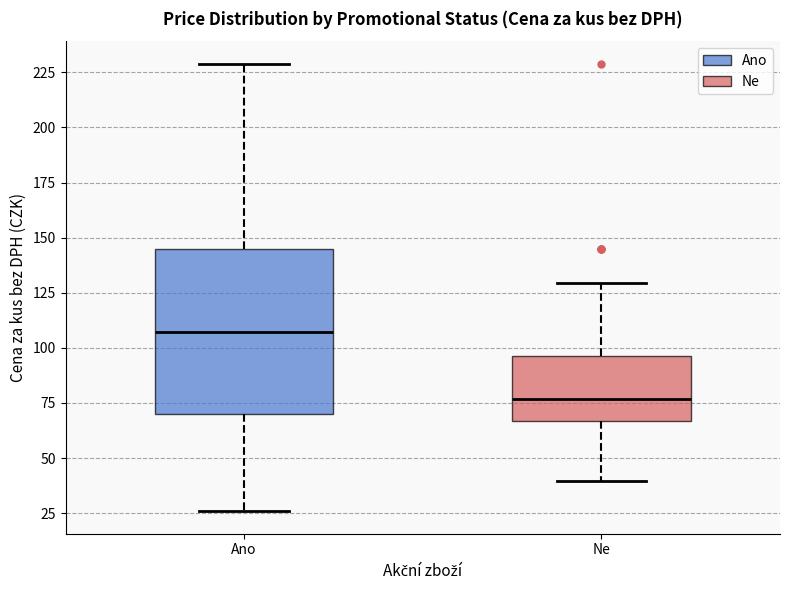

Where does the upper whisker of the box for Ne end on the y-axis? The values are not printed on the chart, so give them approximately, as read against the axis.

130